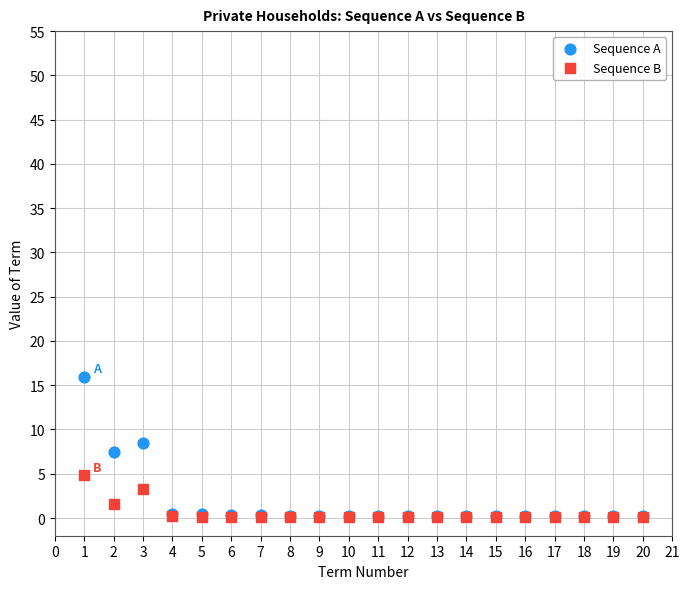

What are all the series names shown in the legend?

Sequence A, Sequence B